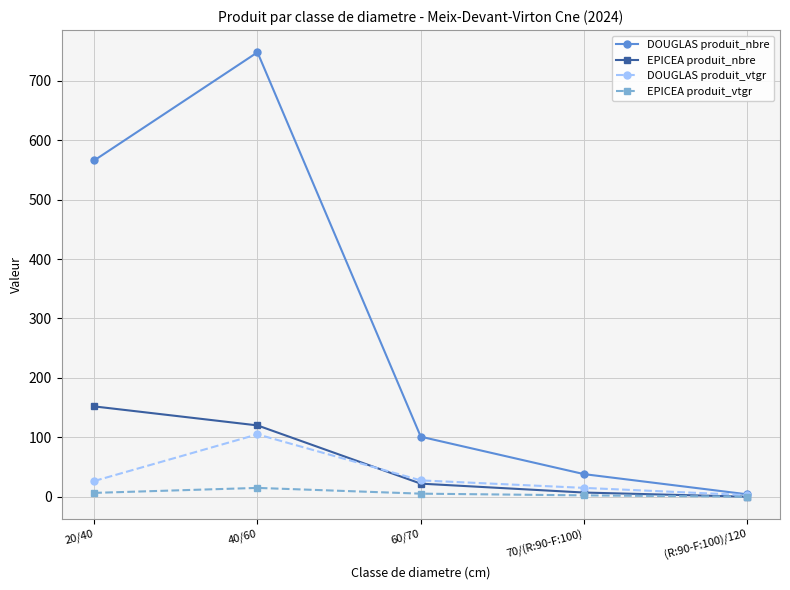

What is the average value of the DOUGLAS produit_vtgr series?

35.3